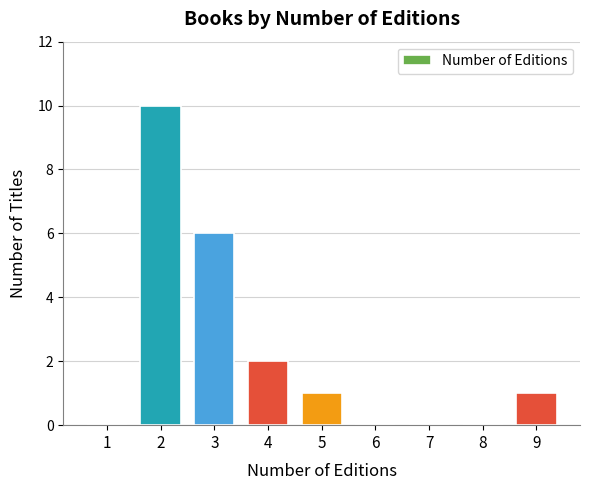

Reading left to right, transcribe all the data shown in this chart.

1=0	2=10	3=6	4=2	5=1	6=0	7=0	8=0	9=1